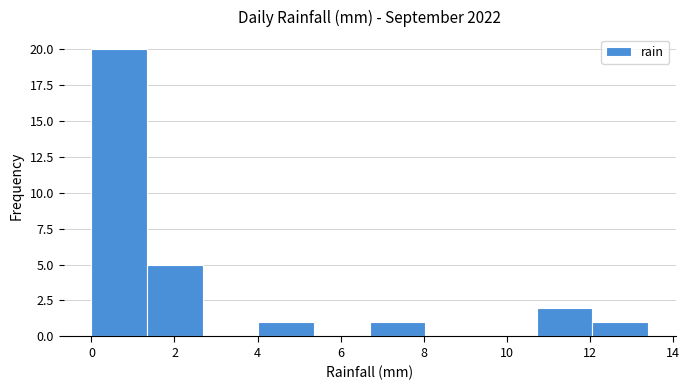

Which range on the x-axis has the tallest bar?

0.00 to 1.34